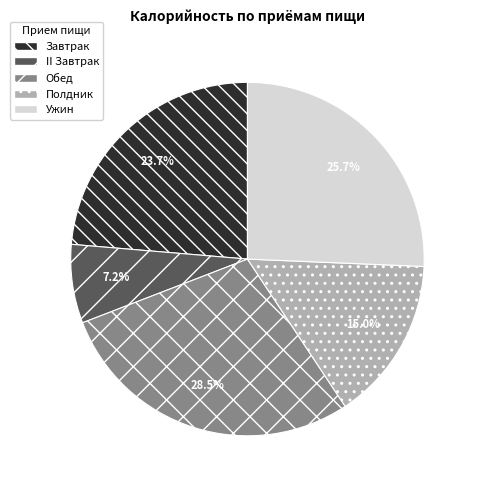

How many slices are in this pie chart?

5